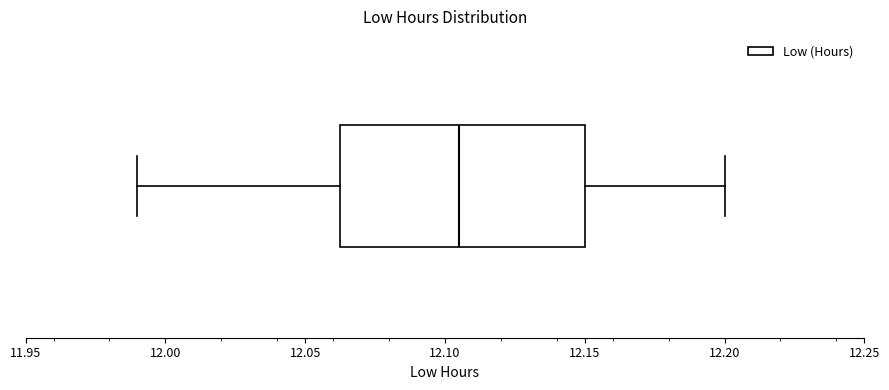

Read this box plot against the x-axis: the position of the median line, the range covered by the box, and the ends of both whiskers. The values are not printed on the chart, so give them approximately, as read against the axis.

median 12.105, box 12.065 to 12.150, whiskers 11.990 to 12.200